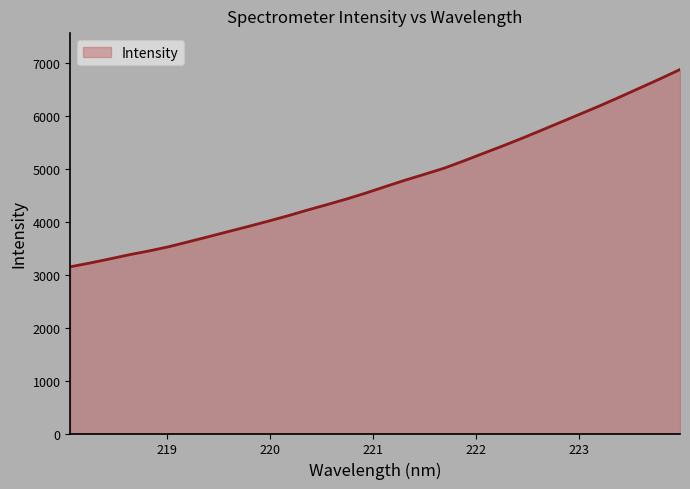

What is the greatest value displayed?

6880.2